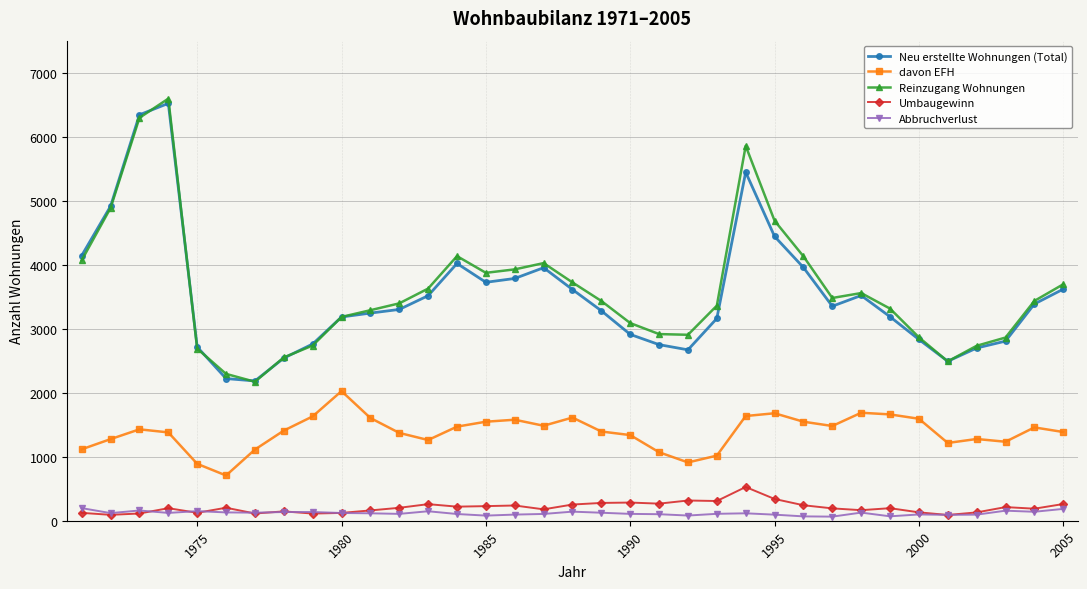

True or false: Neu erstellte Wohnungen (Total) has more than 1 interior local peaks.

True